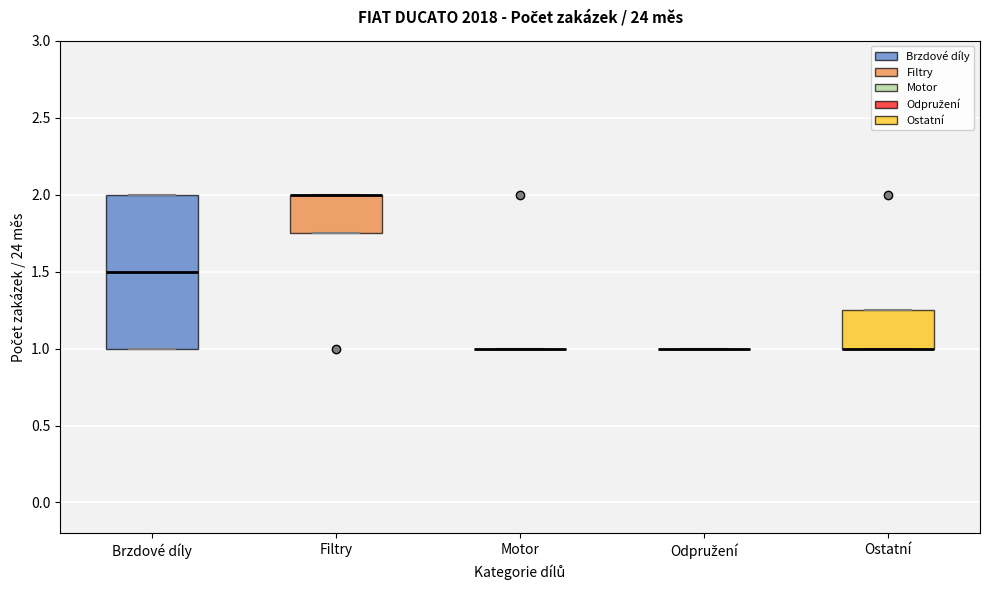

Comparing the boxes themselves (not the whiskers), which one is the tallest?

Brzdové díly